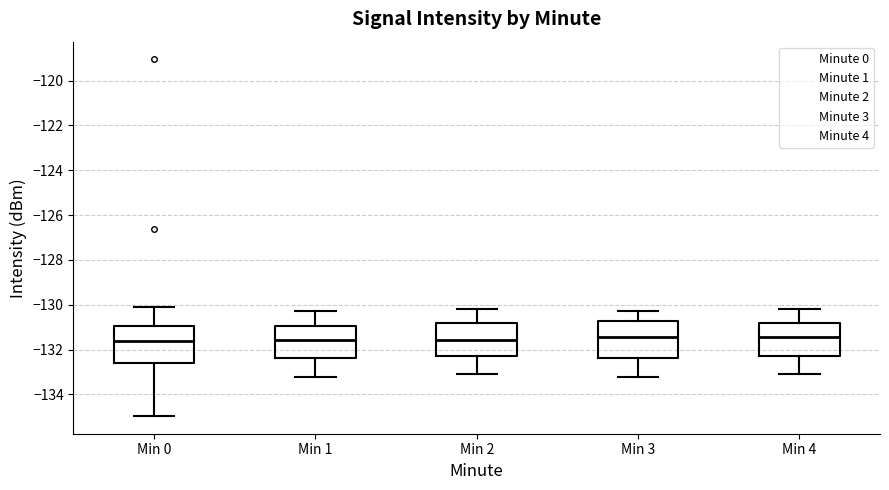

Reading left to right, read every box against the y-axis: the position of its median line, the range the box covers, and the ends of its whiskers. The values are not printed on the chart, so give them approximately, as read against the axis.

Min 0: median -131.6, box -132.6 to -131.0, whiskers -135.0 to -130.0
Min 1: median -131.6, box -132.4 to -131.0, whiskers -133.2 to -130.2
Min 2: median -131.6, box -132.2 to -130.8, whiskers -133.0 to -130.2
Min 3: median -131.4, box -132.4 to -130.8, whiskers -133.2 to -130.2
Min 4: median -131.4, box -132.2 to -130.8, whiskers -133.0 to -130.2